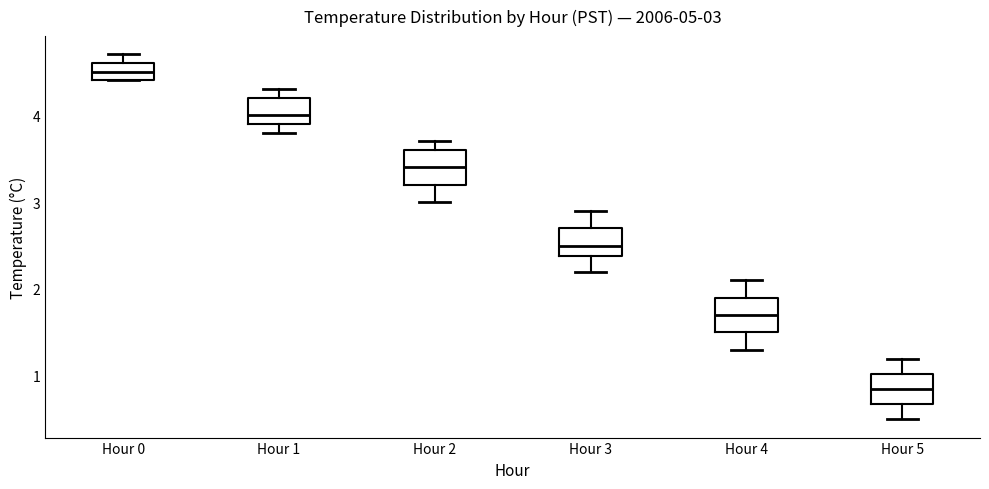

Which box's median line is the highest?

Hour 0